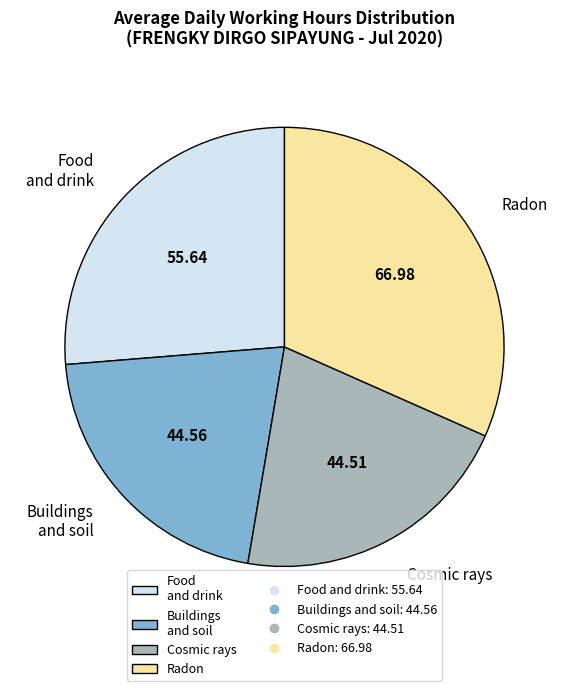

Do Food and drink and Cosmic rays together represent more than half of the pie?

No